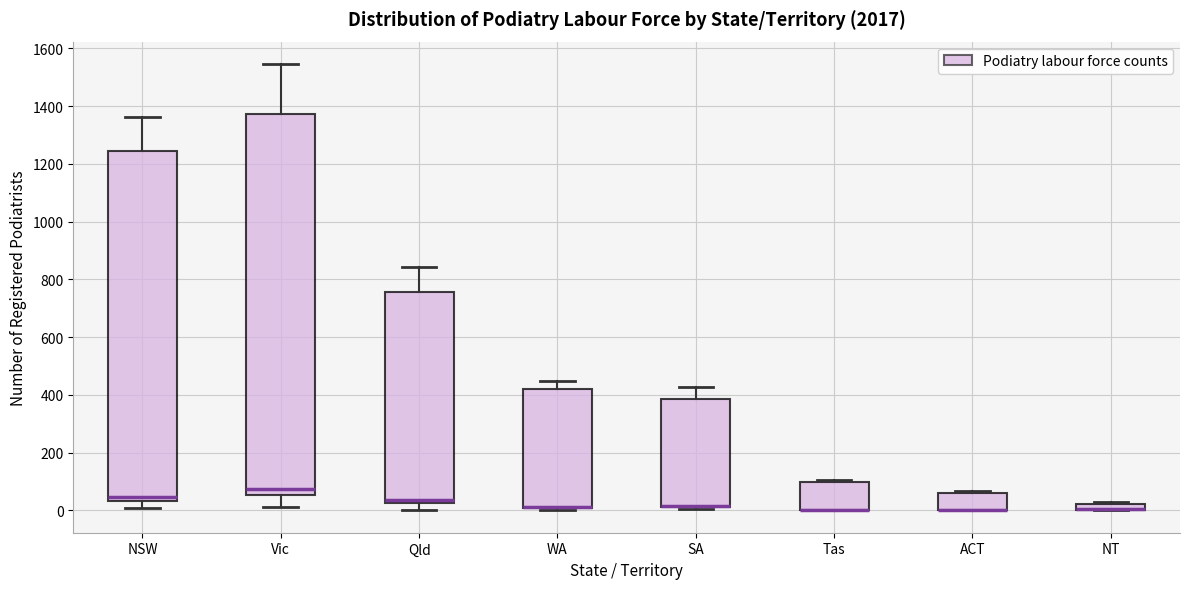

Where is the lower edge of the box for WA on the y-axis? The values are not printed on the chart, so give them approximately, as read against the axis.

0